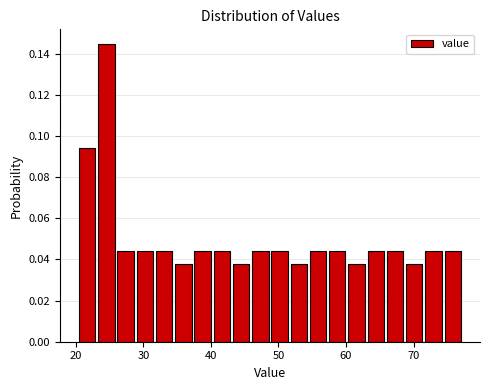

Read against the x-axis, roughly where is the centre of the tallest bar?

25